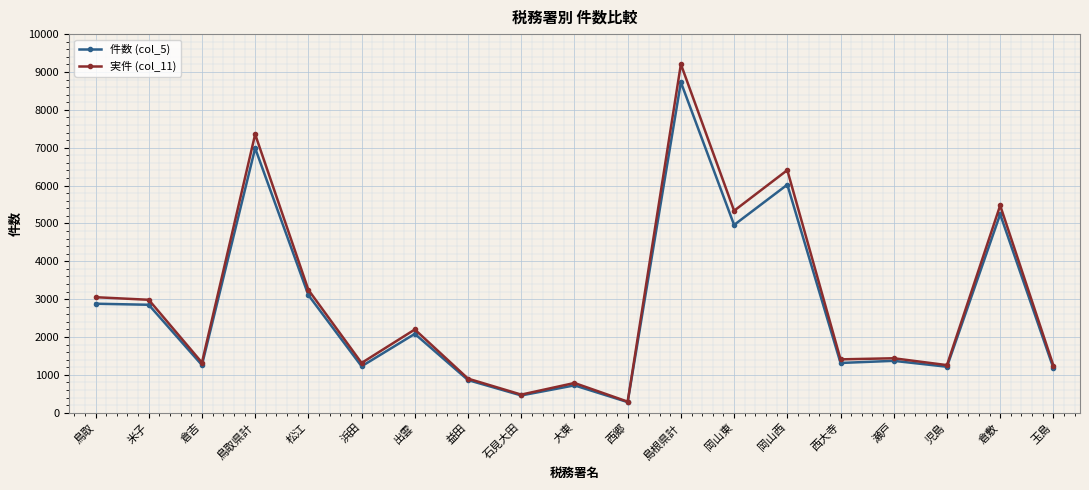

True or false: 実件 (col_11) has more than 1 interior local peaks.

True